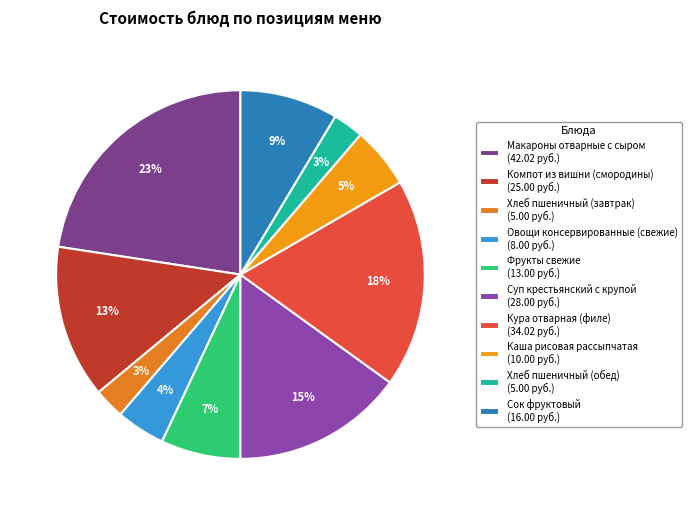

How many segments does this pie chart have?

10